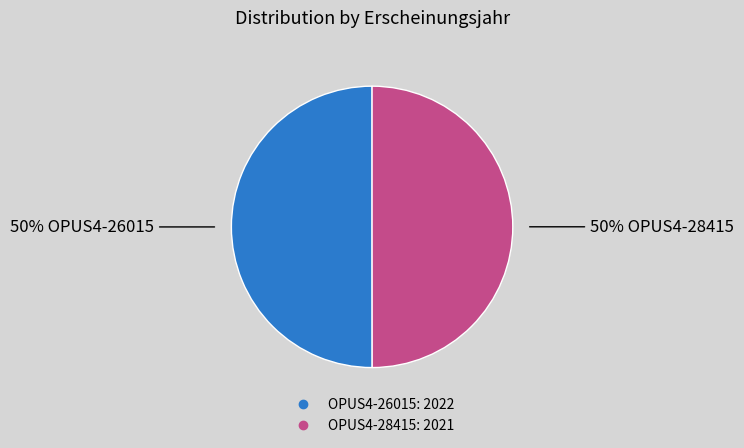

The OPUS4-26015 slice represents 63% of the pie. True or false?

False